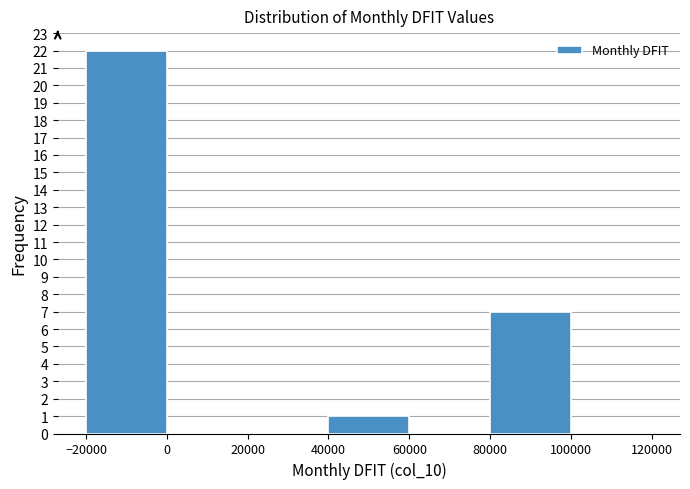

How tall is the bar that spans 80000 to 100000 on the x-axis? The values are not printed on the chart, so give them approximately, as read against the axis.

7